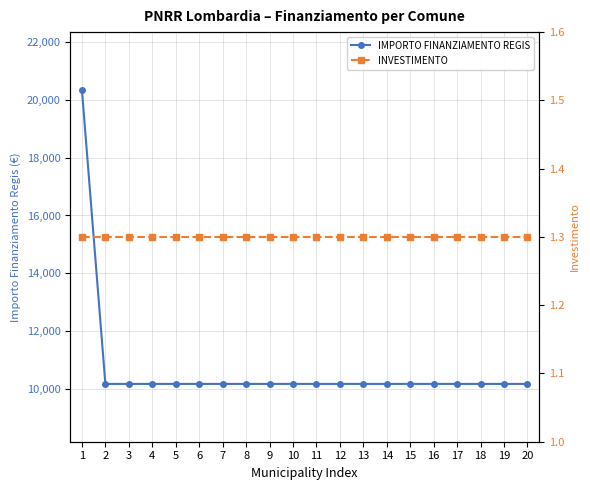

What are all the series names shown in the legend?

IMPORTO FINANZIAMENTO REGIS, INVESTIMENTO